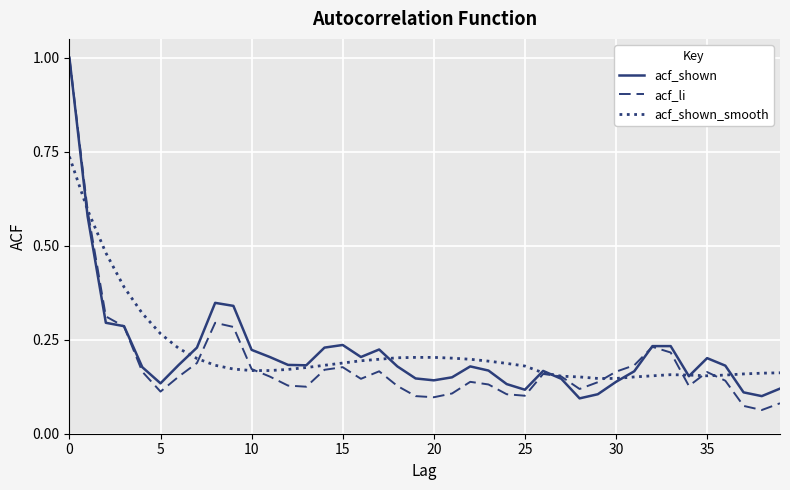

What is the greatest value displayed?

1.0